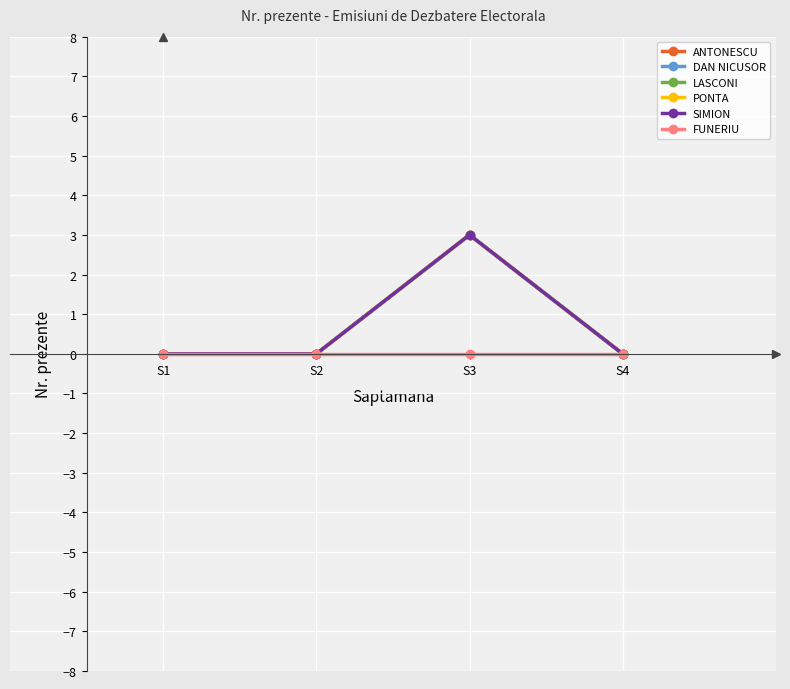

What is the difference between the maximum and minimum values in the LASCONI series?

3